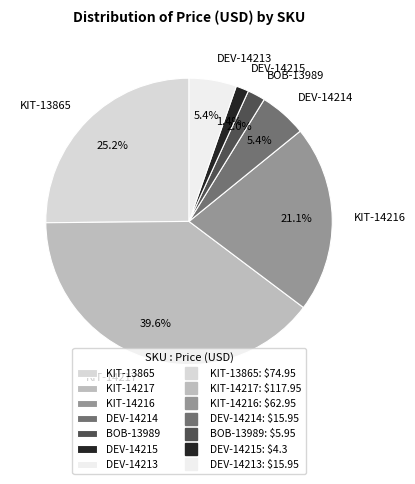

Combined, do KIT-14217 and DEV-14215 account for over 50%?

No